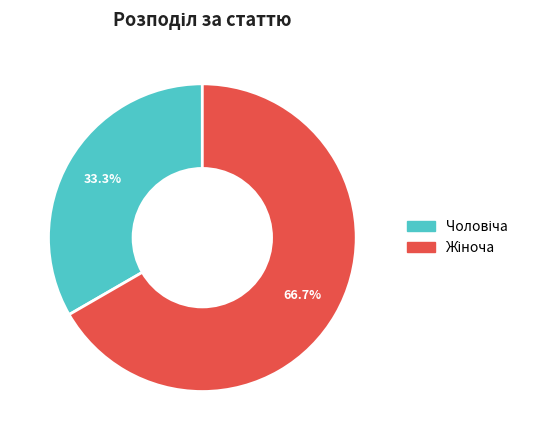

Is there any slice that represents more than half of the pie?

Yes